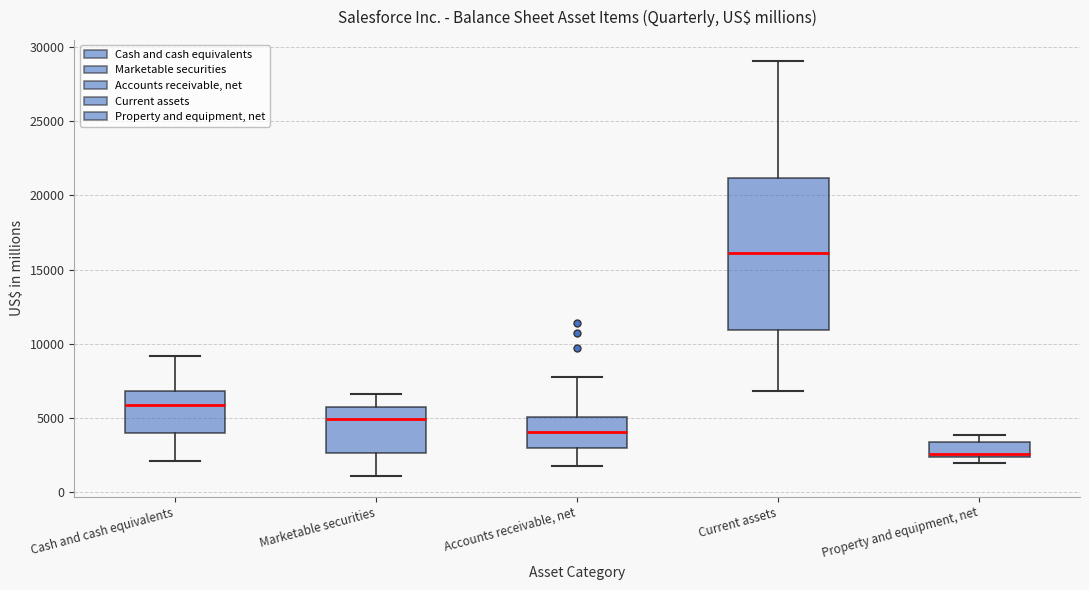

Reading left to right, read every box against the y-axis: the position of its median line, the range the box covers, and the ends of its whiskers. The values are not printed on the chart, so give them approximately, as read against the axis.

Cash and cash equivalents: median 6000, box 4000 to 7000, whiskers 2000 to 9000
Marketable securities: median 5000, box 2500 to 5500, whiskers 1000 to 6500
Accounts receivable, net: median 4000, box 3000 to 5000, whiskers 2000 to 8000
Current assets: median 16000, box 11000 to 21000, whiskers 7000 to 29000
Property and equipment, net: median 2500 (just above the box's lower edge), box 2500 to 3500, whiskers 2000 to 4000